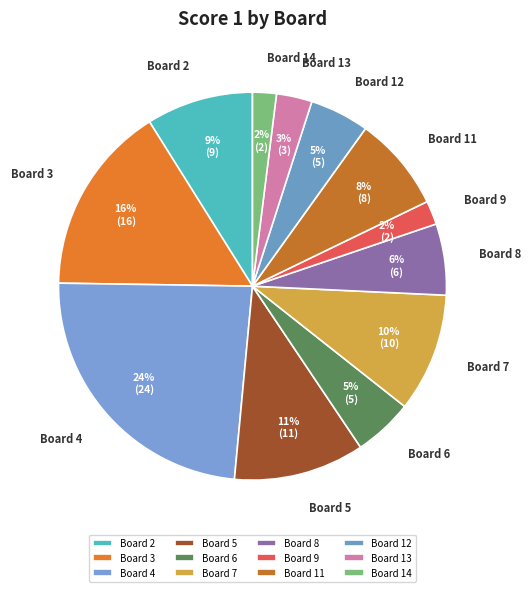

Between Board 11 and Board 4, which is larger?

Board 4